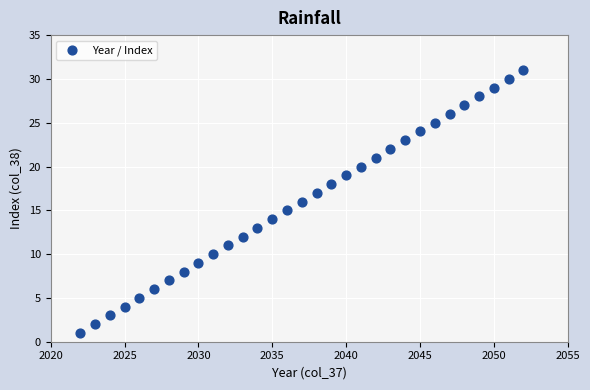

What is the range of Y values (max minus min)?

30